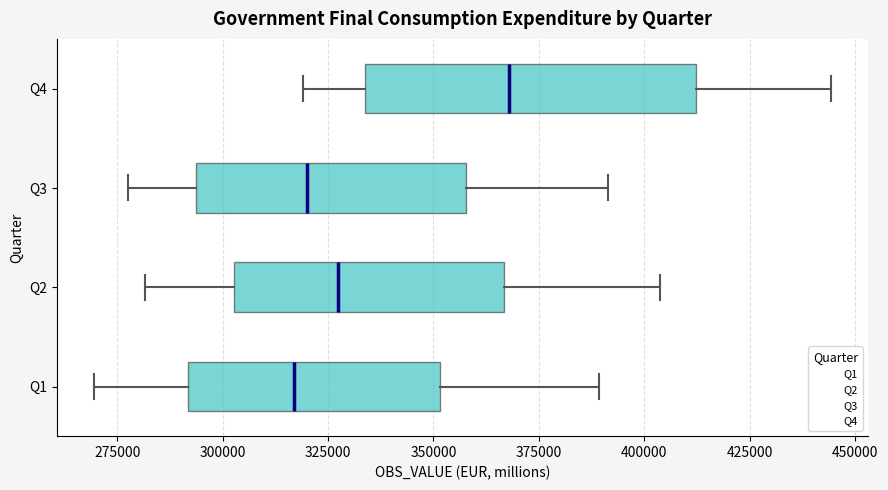

Where does the left whisker of the box for Q4 end on the x-axis? The values are not printed on the chart, so give them approximately, as read against the axis.

320000